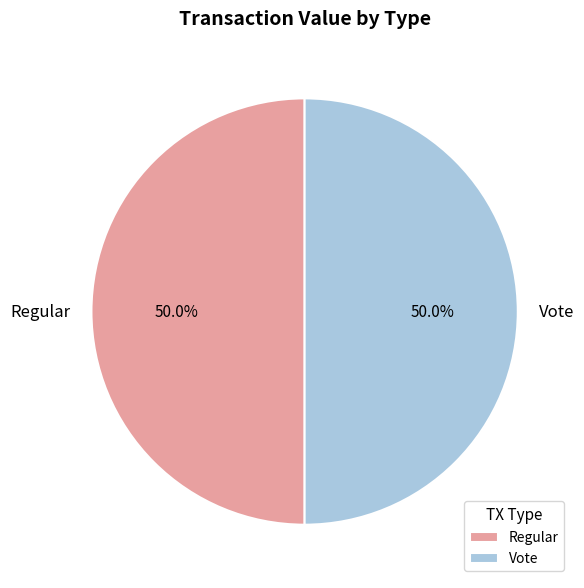

How many segments does this pie chart have?

2